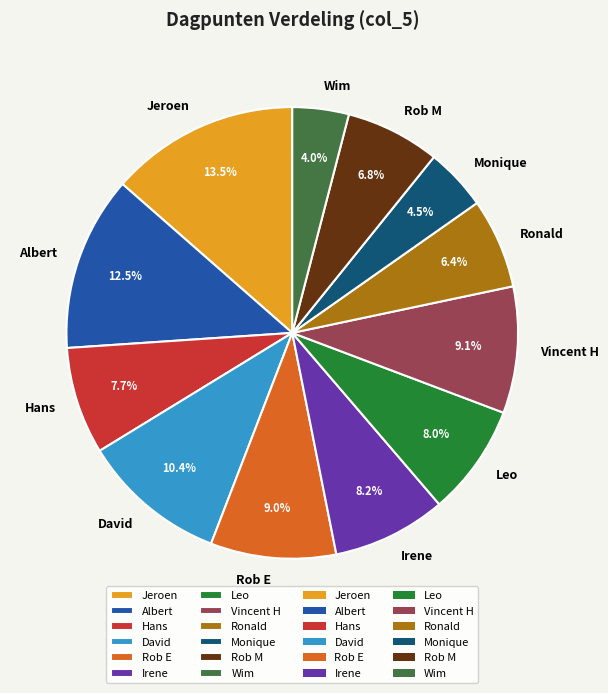

Do Ronald and Jeroen together represent more than half of the pie?

No